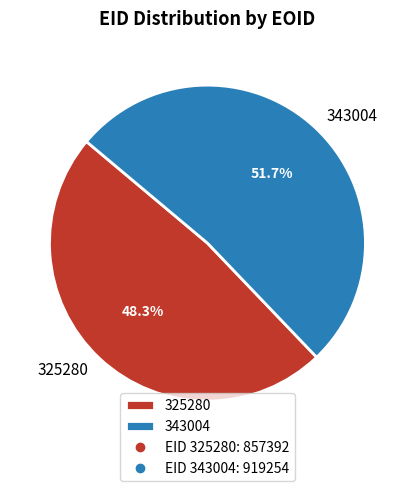

Between 325280 and 343004, which is larger?

343004